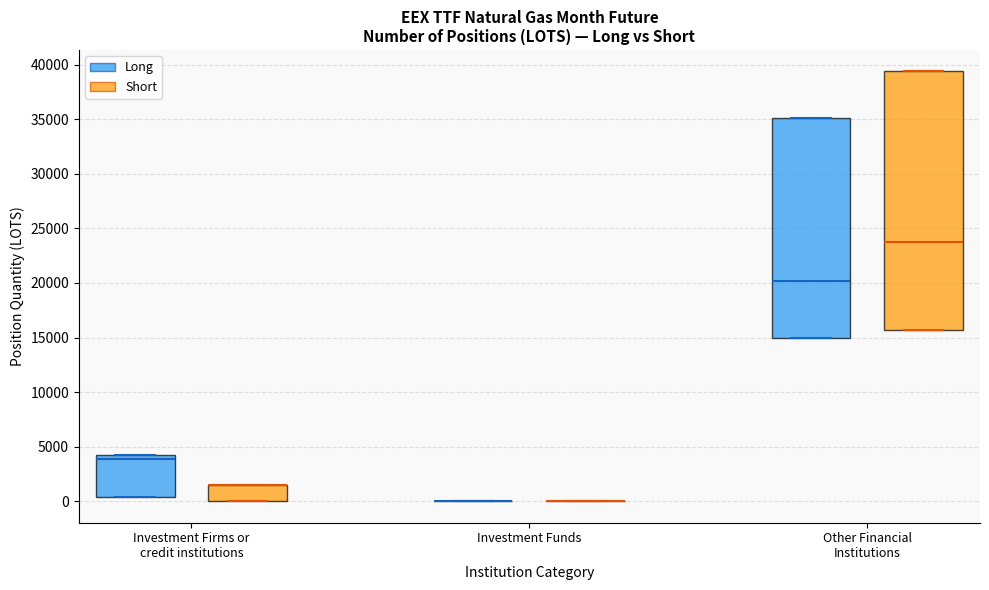

Comparing the boxes themselves (not the whiskers), which one is the tallest?

Other Financial Institutions (Short)